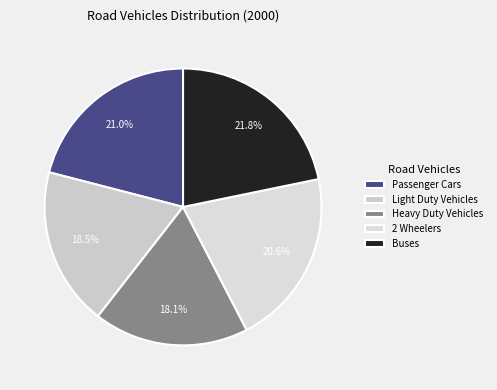

What percentage is the Passenger Cars slice, to the nearest percent?

21%